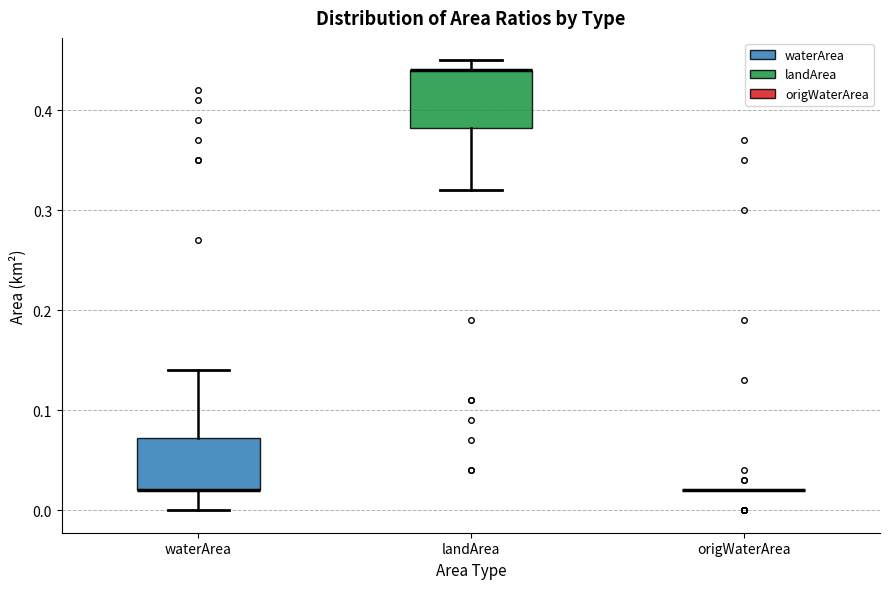

Reading left to right, read every box against the y-axis: the position of its median line, the range the box covers, and the ends of its whiskers. The values are not printed on the chart, so give them approximately, as read against the axis.

waterArea: median 0.02 (drawn on the box's lower edge), box 0.02 to 0.07, whiskers 0.00 to 0.14
landArea: median 0.44 (drawn on the box's upper edge), box 0.38 to 0.44, whiskers 0.32 to 0.45
origWaterArea: box collapsed to a line at 0.02, whiskers 0.02 to 0.02